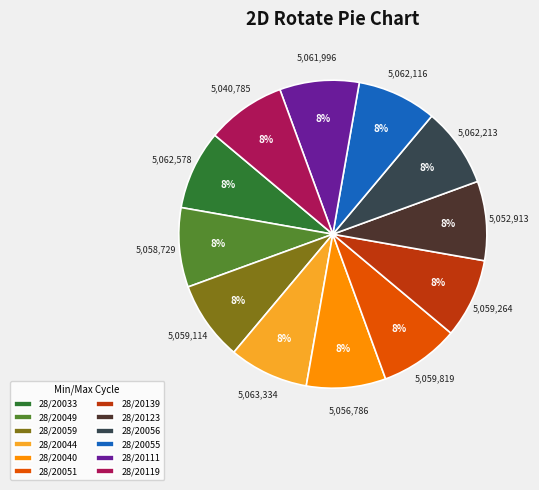

To the nearest percent, what is the combined percentage of 28/20051 and 28/20119?

17%